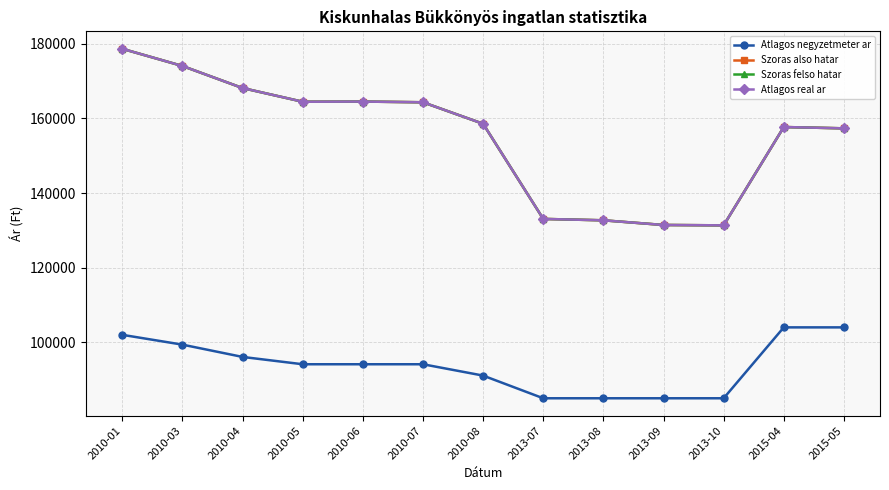

Reading right to left, what are all the values shown in this chart?

Atlagos negyzetmeter ar: 2015-05=104000	2015-04=104000	2013-10=85000	2013-09=85000	2013-08=85000	2013-07=85000	2010-08=91078	2010-07=94117	2010-06=94117	2010-05=94117	2010-04=96078	2010-03=99372	2010-01=102000
Szoras also hatar: 2015-05=157334	2015-04=157687	2013-10=131338	2013-09=131438	2013-08=132688	2013-07=133064	2010-08=158558	2010-07=164319	2010-06=164508	2010-05=164461	2010-04=168130	2010-03=174044	2010-01=178647
Szoras felso hatar: 2015-05=157334	2015-04=157687	2013-10=131338	2013-09=131438	2013-08=132688	2013-07=133064	2010-08=158558	2010-07=164319	2010-06=164508	2010-05=164461	2010-04=168130	2010-03=174044	2010-01=178647
Atlagos real ar: 2015-05=157334	2015-04=157687	2013-10=131338	2013-09=131438	2013-08=132688	2013-07=133064	2010-08=158558	2010-07=164319	2010-06=164508	2010-05=164461	2010-04=168130	2010-03=174044	2010-01=178647